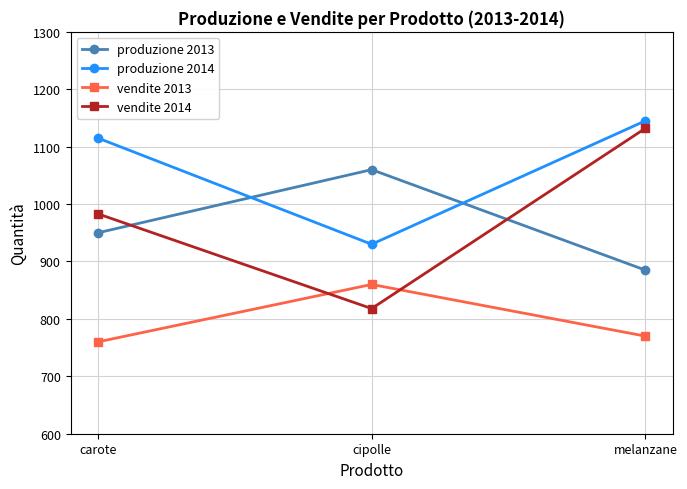

Reading left to right, extract all data points from this chart.

produzione 2013: carote=950	cipolle=1060	melanzane=885
produzione 2014: carote=1115	cipolle=930	melanzane=1145
vendite 2013: carote=760	cipolle=860	melanzane=770
vendite 2014: carote=983	cipolle=818	melanzane=1132